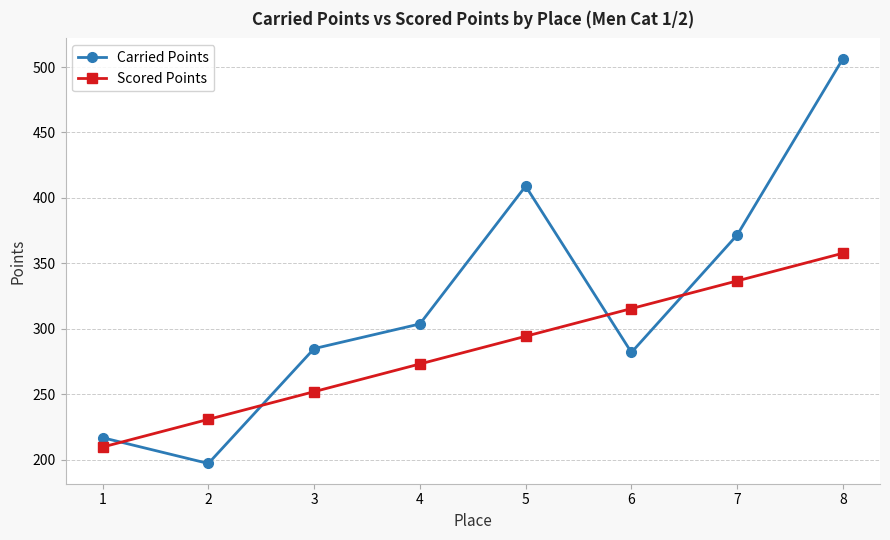

Is it true that Carried Points equals 284.8 at 3?

True